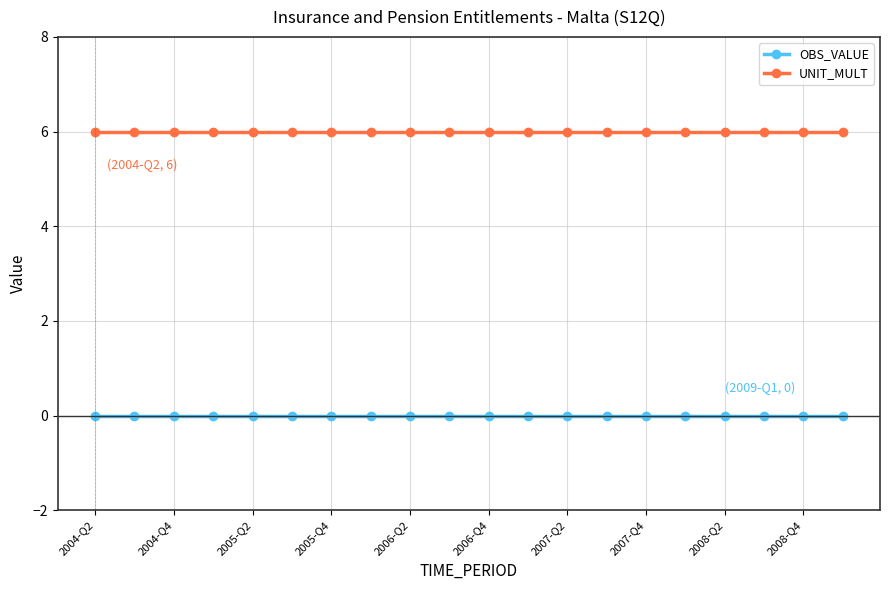

Which series has the largest total across all categories?

UNIT_MULT